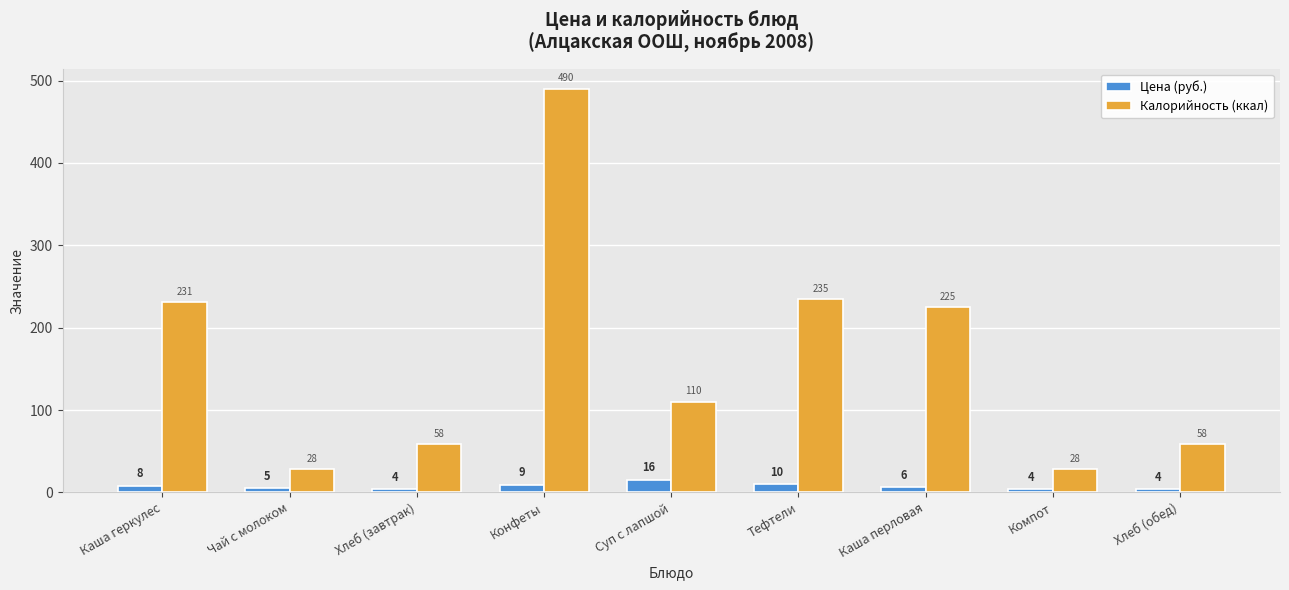

What is the average value of the Цена (руб.) series?

7.3